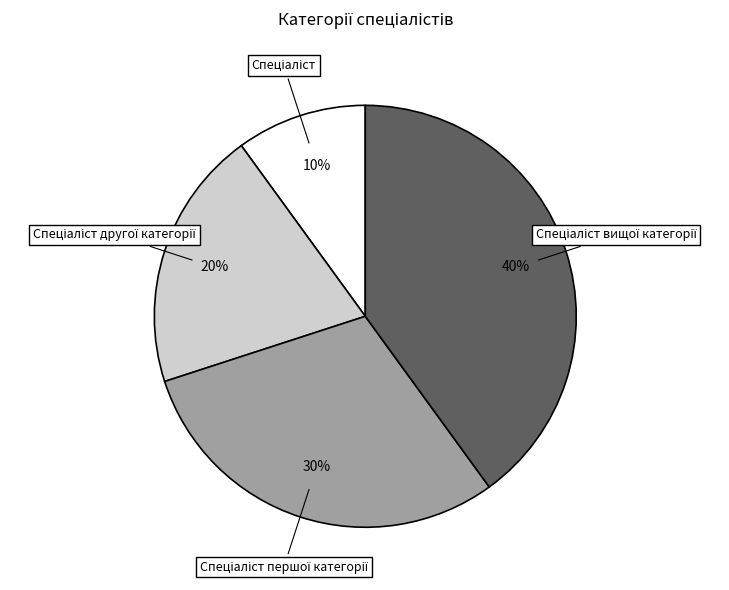

Is there any slice that represents more than half of the pie?

No